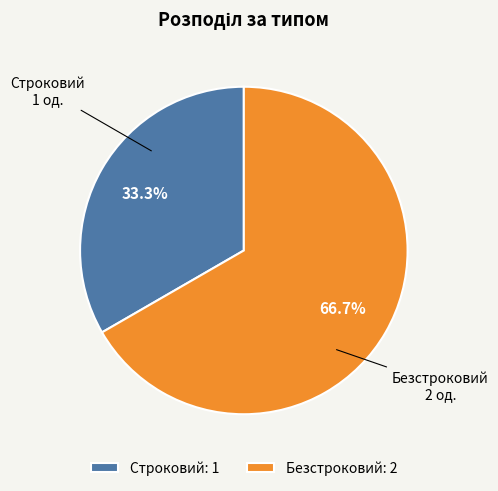

True or false: Строковий accounts for 33% of the total.

True